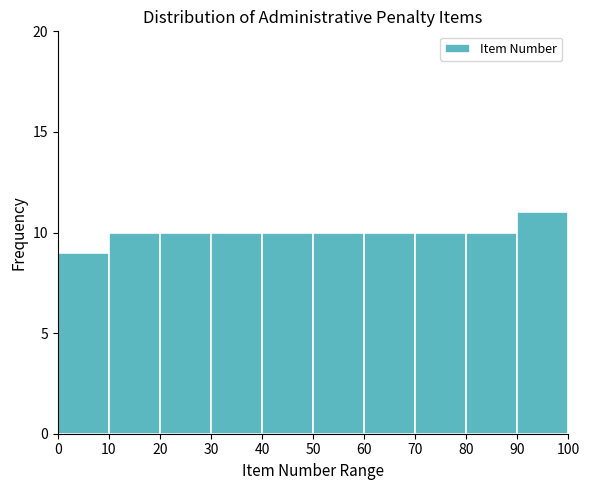

How tall is the bar that spans 0 to 10 on the x-axis? The values are not printed on the chart, so give them approximately, as read against the axis.

9